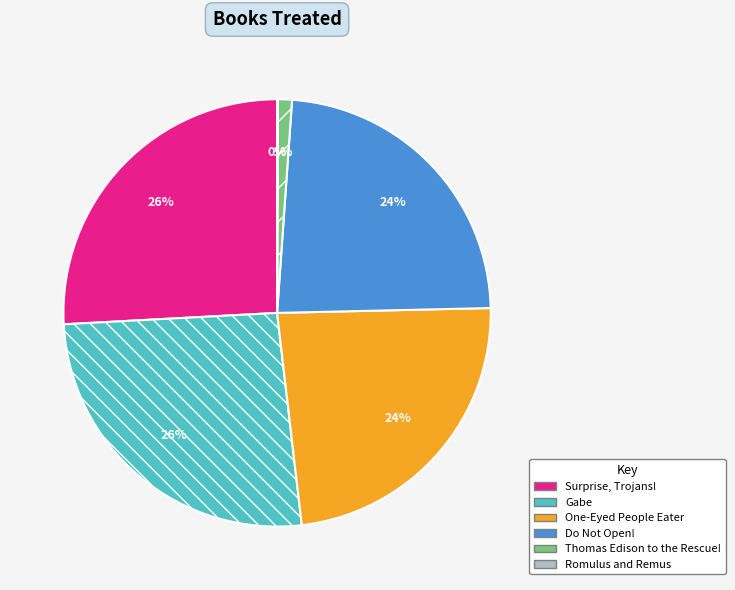

What percentage is the Gabe slice, to the nearest percent?

26%